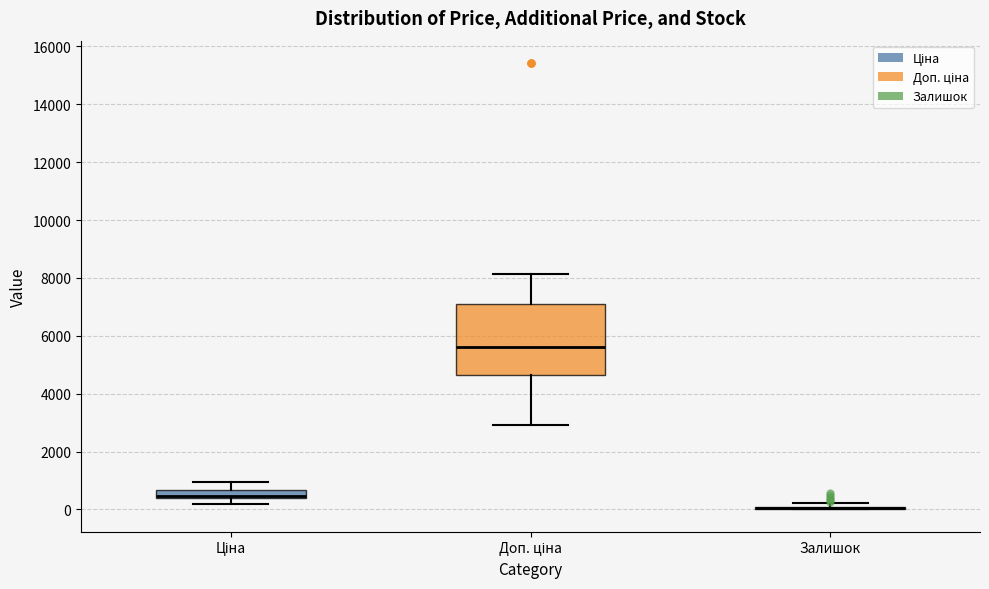

Comparing the boxes themselves (not the whiskers), which one is the tallest?

Доп. ціна